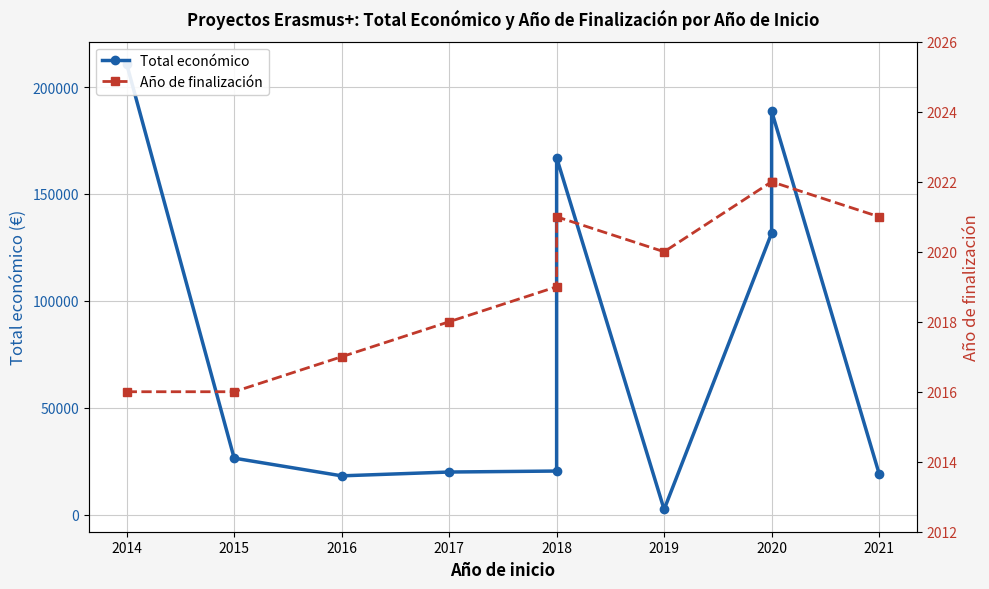

Which series changed the most between 2016 and 2020?

Total económico